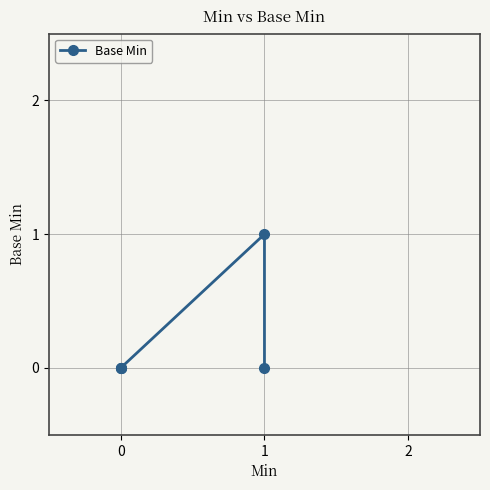

How many interior local peaks (higher than both neighbors) does the data have?

1